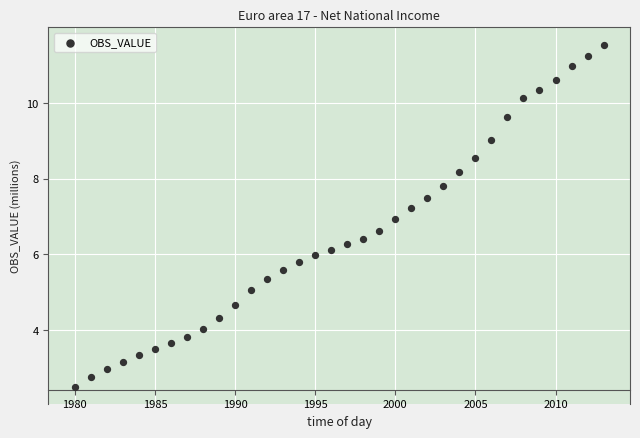

What is the range of Y values (max minus min)?

9.0